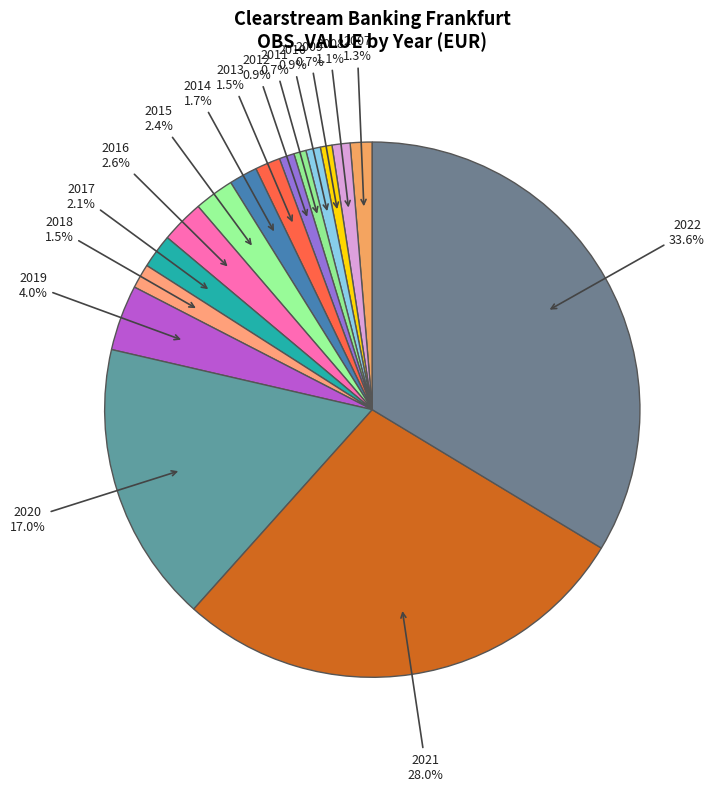

Is 2015 the majority of the pie?

No